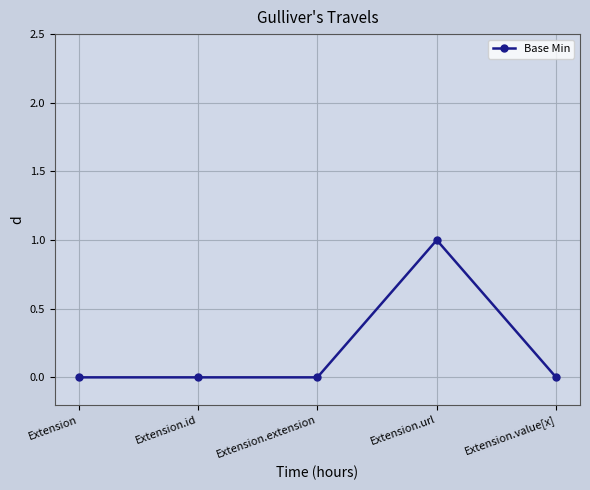

What is the change in value from Extension to Extension.url?

+1